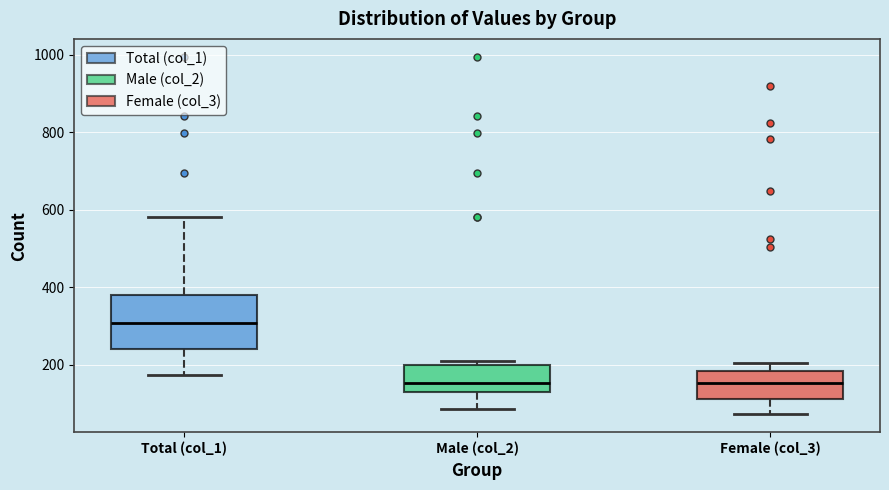

Reading left to right, read every box against the y-axis: the position of its median line, the range the box covers, and the ends of its whiskers. The values are not printed on the chart, so give them approximately, as read against the axis.

Total (col_1): median 300, box 240 to 380, whiskers 180 to 580
Male (col_2): median 160, box 120 to 200, whiskers 80 to 220
Female (col_3): median 160, box 120 to 180, whiskers 80 to 200